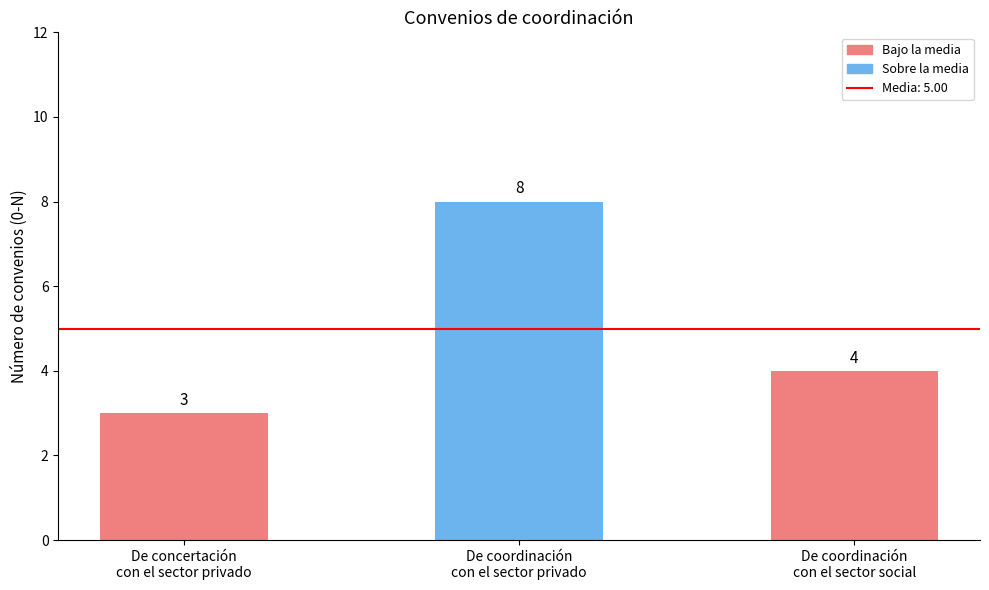

At which category does the chart reach its peak across all series?

De coordinación
con el sector privado